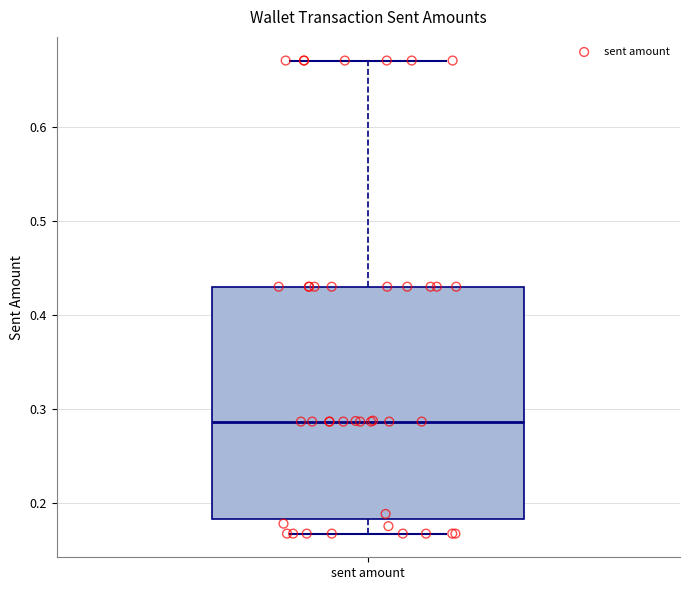

Where does the lower whisker of the box for sent amount end on the y-axis? The values are not printed on the chart, so give them approximately, as read against the axis.

0.17